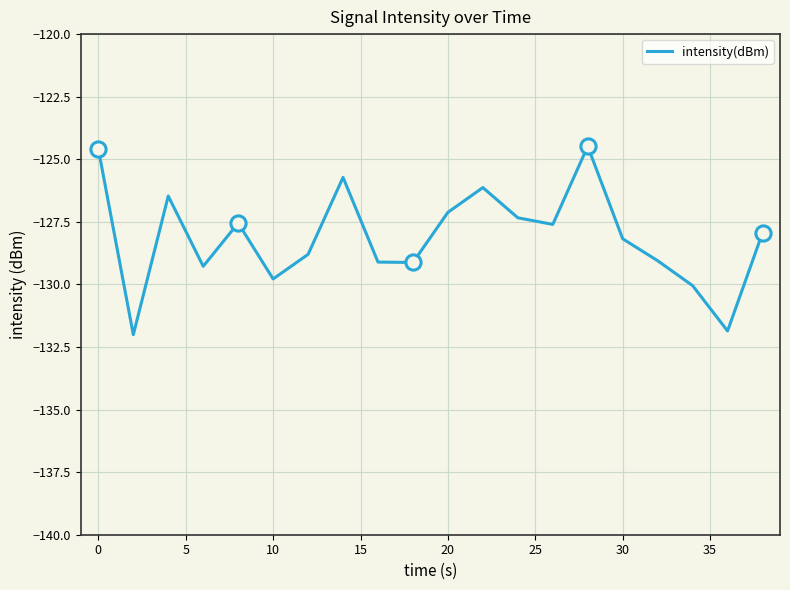

What is the greatest value displayed?

-124.5